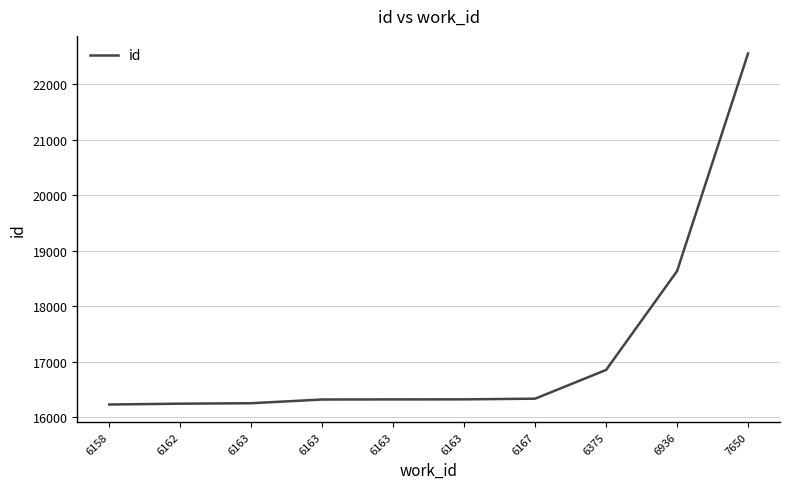

What is the change in value from 6162 to 6375?

+608